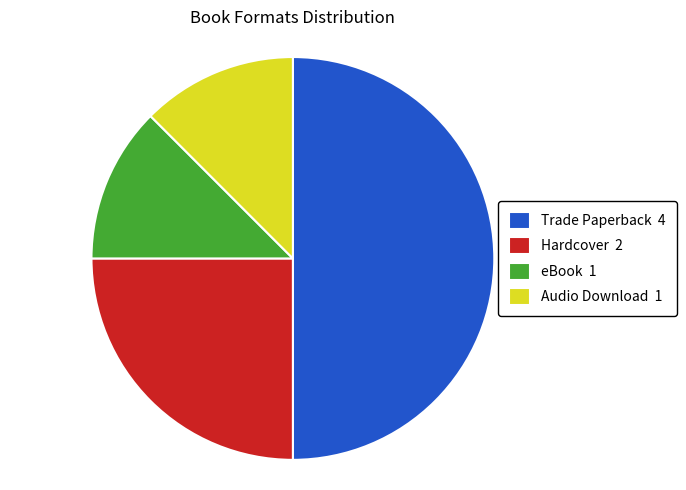

Is the sum of Trade Paperback 4 and eBook 1 greater than half?

Yes